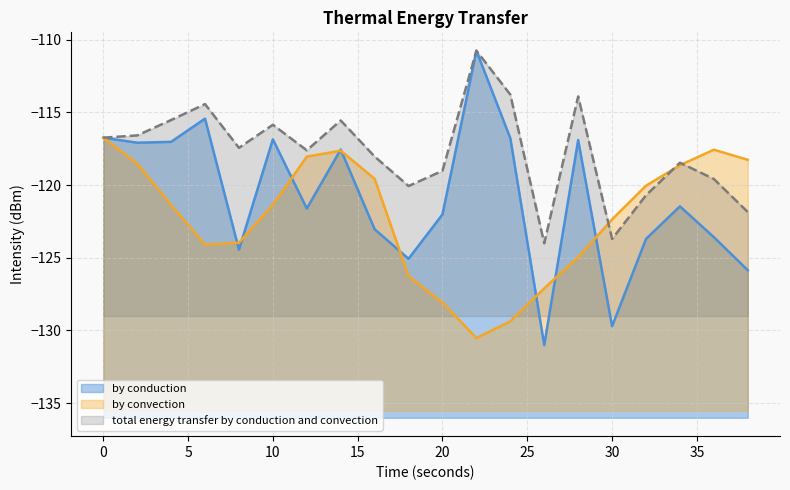

True or false: total energy transfer by conduction and convection and by conduction cross at least once.

False